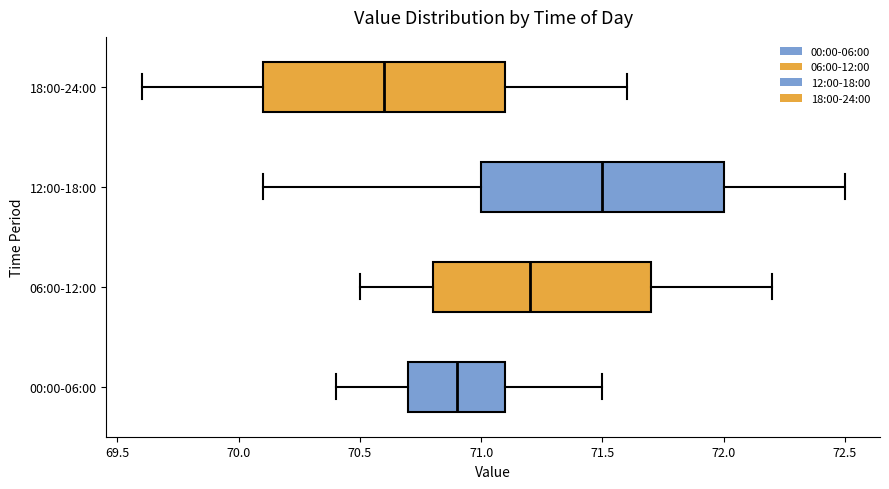

Reading bottom to top, read every box against the x-axis: the position of its median line, the range the box covers, and the ends of its whiskers. The values are not printed on the chart, so give them approximately, as read against the axis.

00:00-06:00: median 70.9, box 70.7 to 71.1, whiskers 70.4 to 71.5
06:00-12:00: median 71.2, box 70.8 to 71.7, whiskers 70.5 to 72.2
12:00-18:00: median 71.5, box 71.0 to 72.0, whiskers 70.1 to 72.5
18:00-24:00: median 70.6, box 70.1 to 71.1, whiskers 69.6 to 71.6